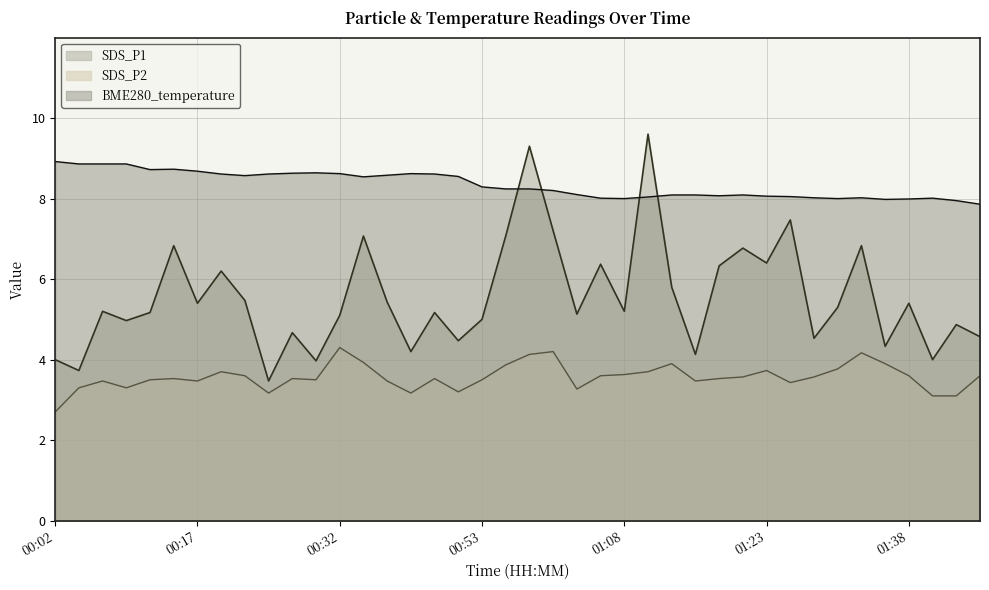

What is the spread (max minus min) of values at 01:20?

4.5